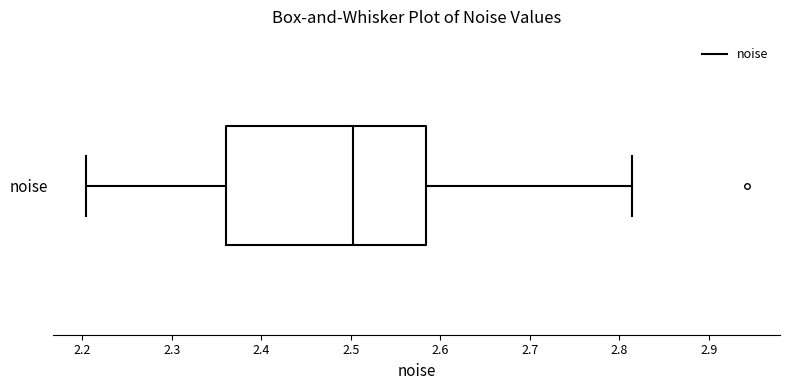

Where does the median line of the box for noise sit on the x-axis? The values are not printed on the chart, so give them approximately, as read against the axis.

2.50